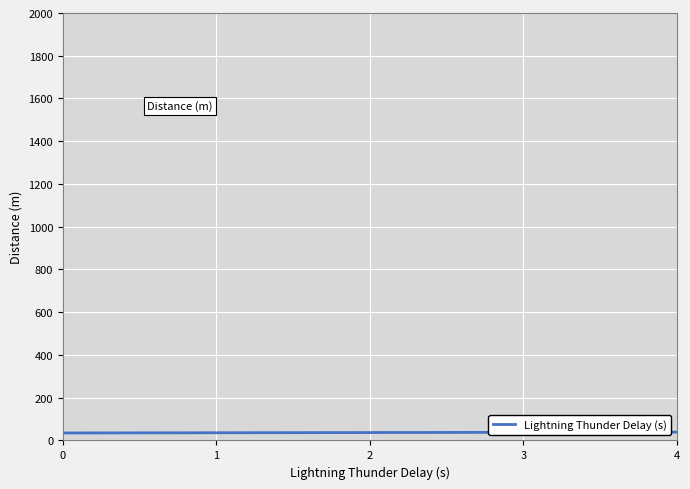

What is the average value?

37